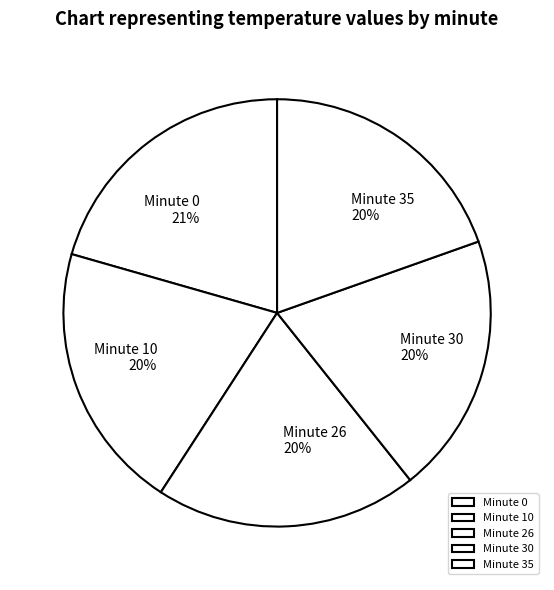

Combined, do Minute 10 and Minute 30 account for over 50%?

No